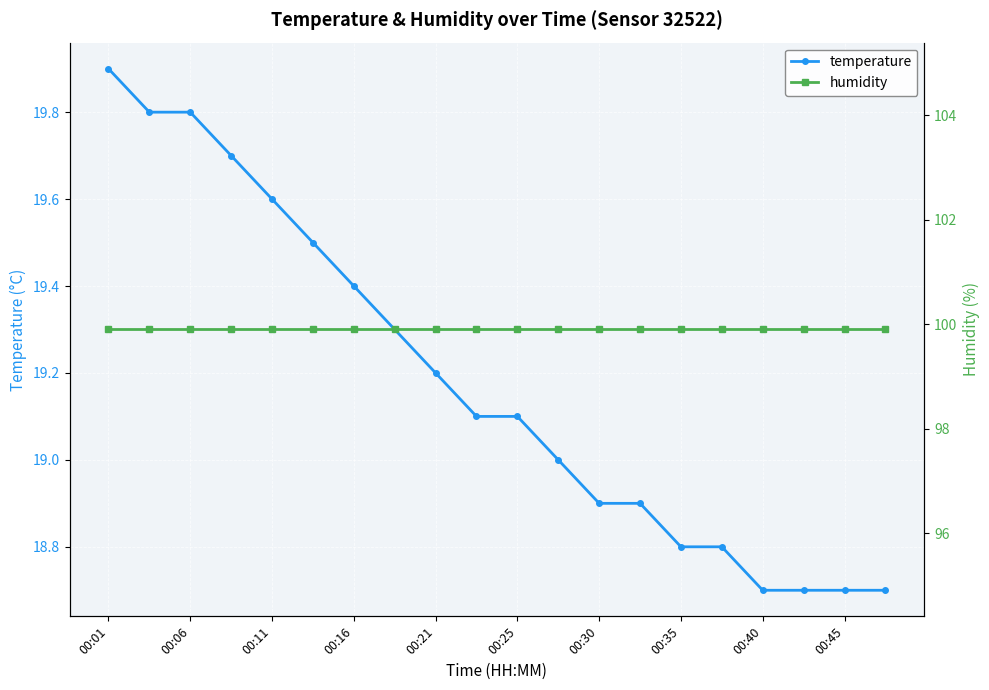

At which category does the chart reach its peak across all series?

00:01